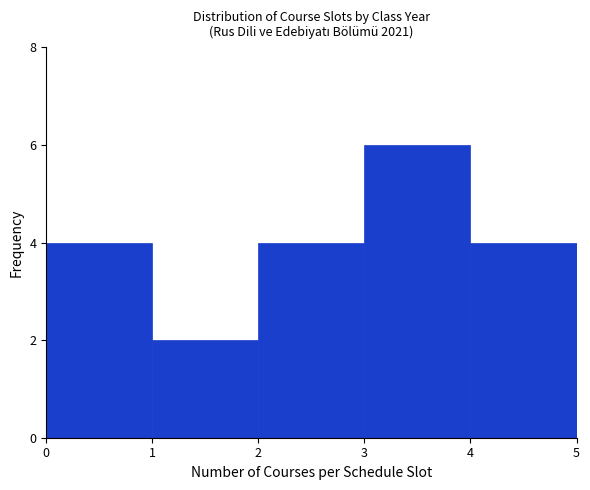

How tall is the bar that spans 4 to 5 on the x-axis? The values are not printed on the chart, so give them approximately, as read against the axis.

4